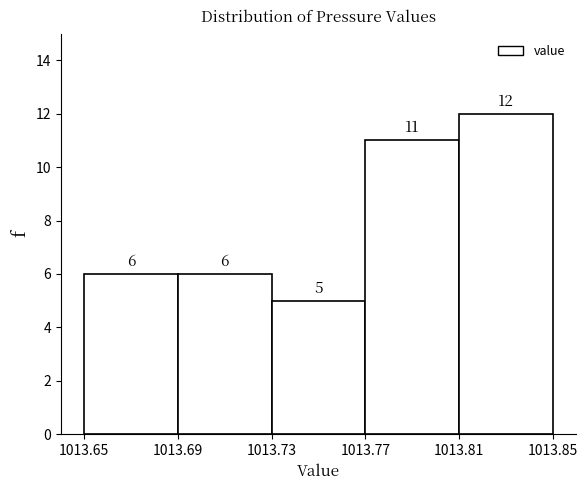

Reading left to right, list every bar in this chart as the range it spans on the x-axis followed by its height.

1013.65 to 1013.69: 6
1013.69 to 1013.73: 6
1013.73 to 1013.77: 5
1013.77 to 1013.81: 11
1013.81 to 1013.85: 12